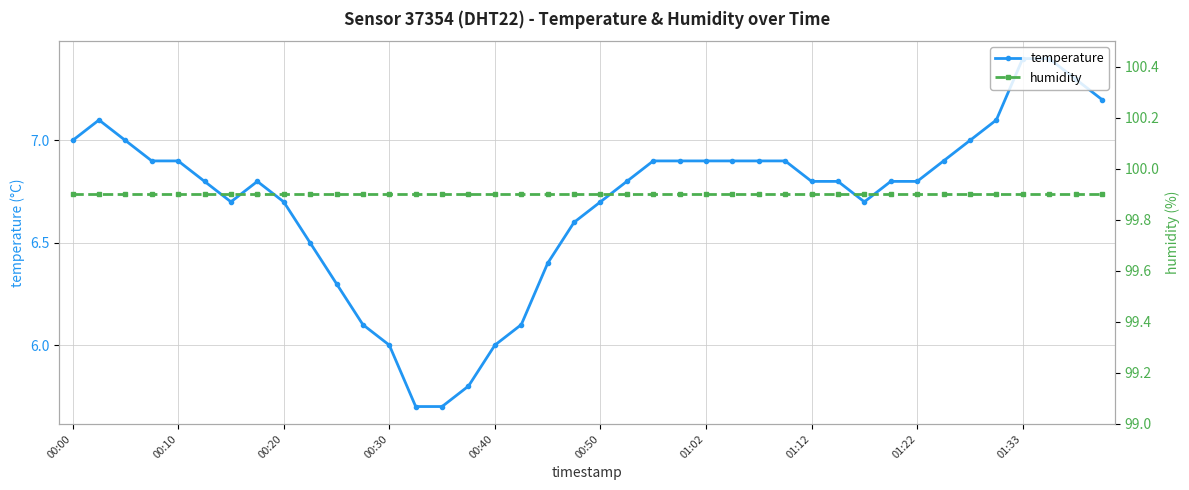

Rank the series by their average value, from lowest to highest.

temperature, humidity